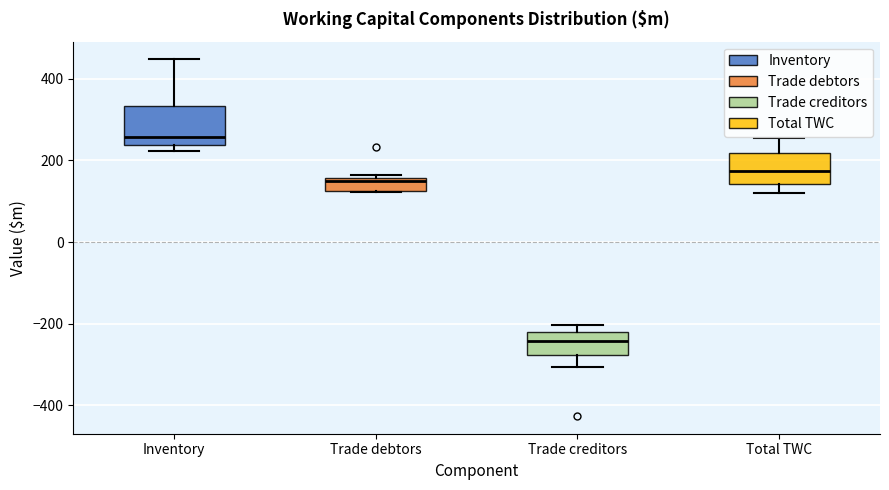

Where does the upper whisker of the box for Total TWC end on the y-axis? The values are not printed on the chart, so give them approximately, as read against the axis.

260